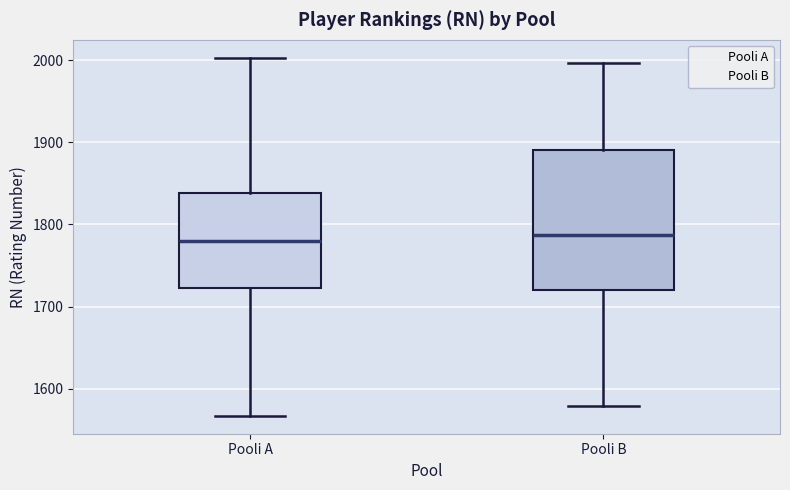

Where does the upper whisker of the box for Pooli A end on the y-axis? The values are not printed on the chart, so give them approximately, as read against the axis.

2000